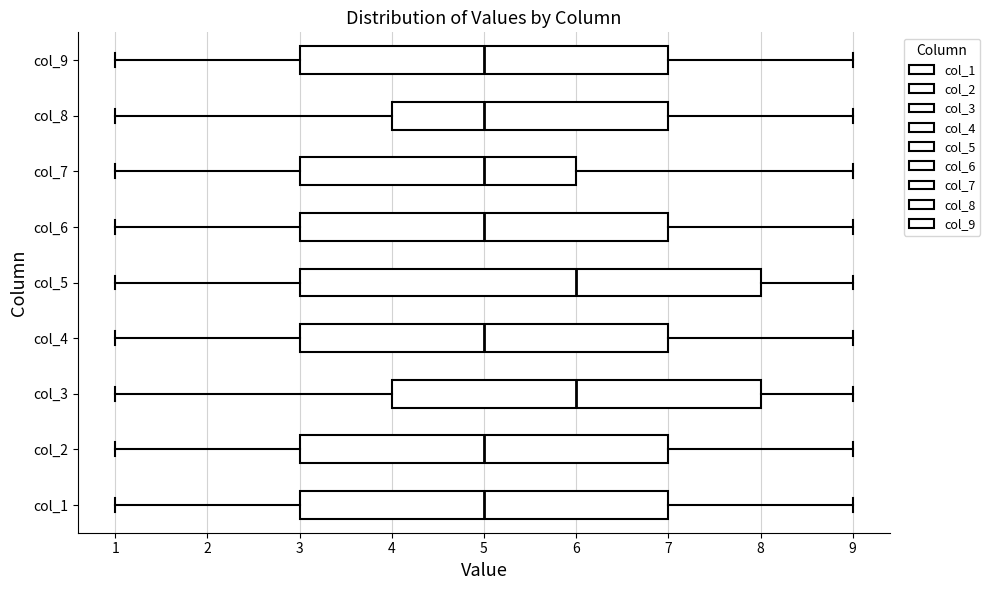

Where is the left edge of the box for col_2 on the x-axis? The values are not printed on the chart, so give them approximately, as read against the axis.

3